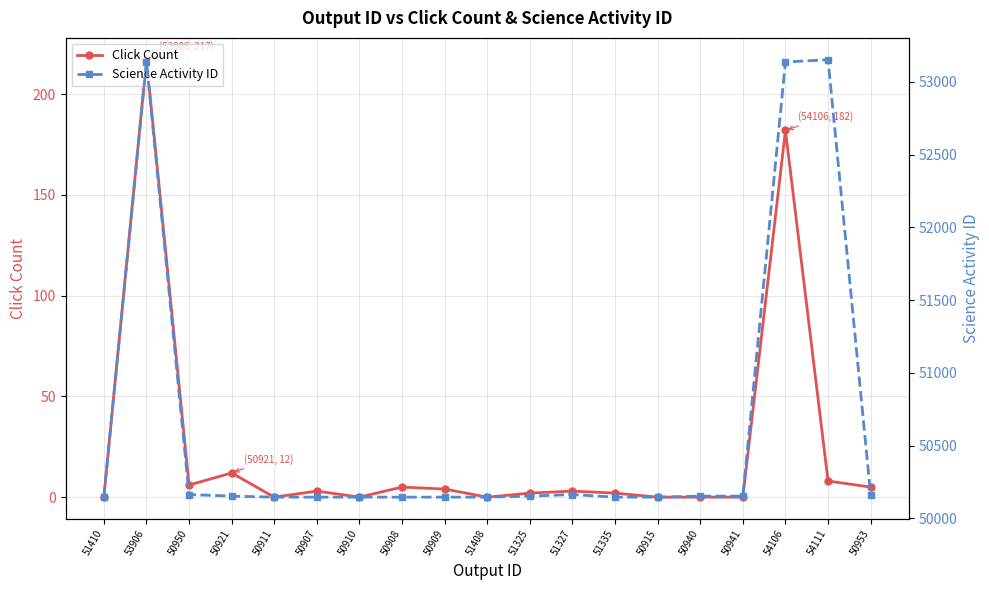

Which series has the largest range (max minus min)?

Science Activity ID